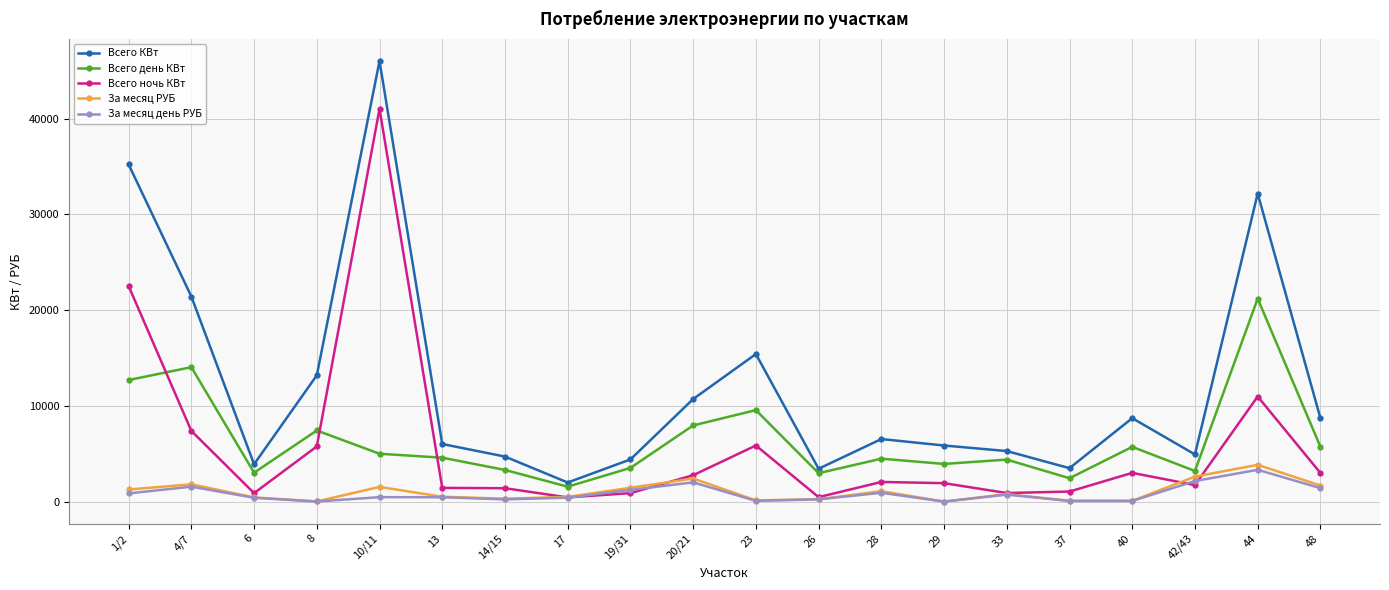

What position from the left is 1/2?

1